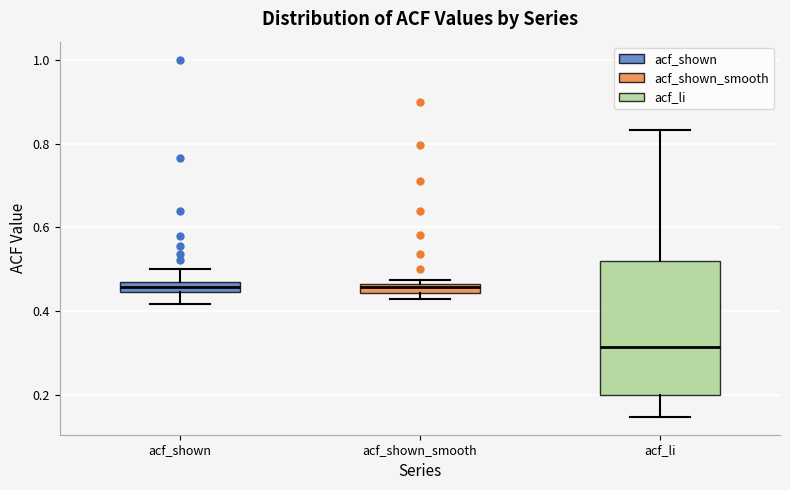

Where does the lower whisker of the box for acf_shown end on the y-axis? The values are not printed on the chart, so give them approximately, as read against the axis.

0.42